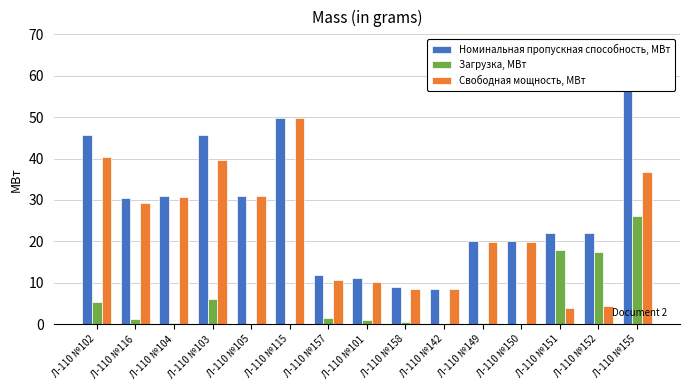

Which series changed the most between Л-110 №115 and Л-110 №152?

Свободная мощность, МВт